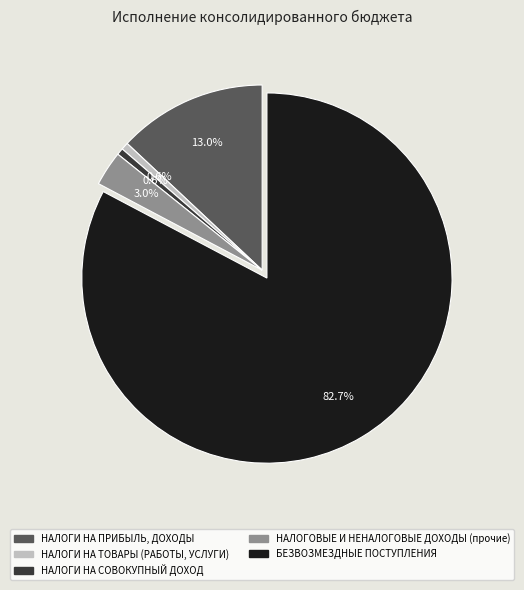

Count the number of slices in the pie.

5